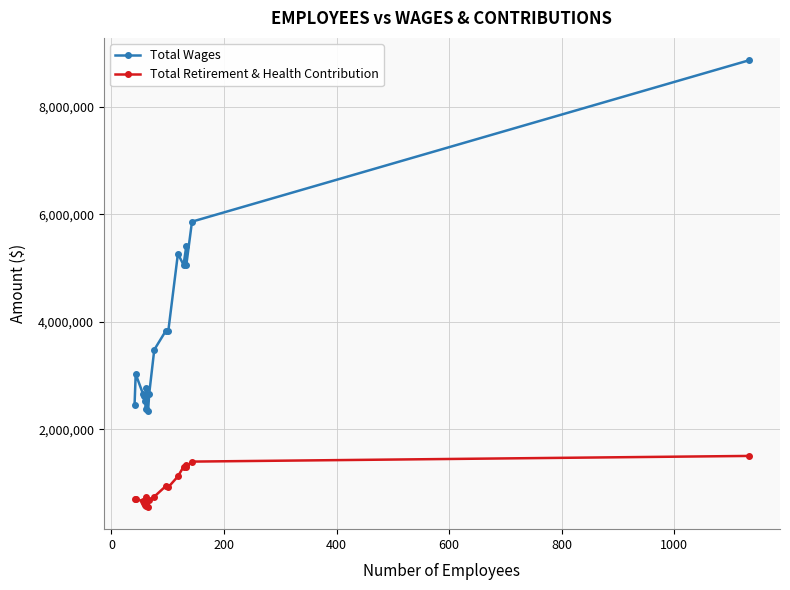

Is this an area chart (filled region under the line)?

No